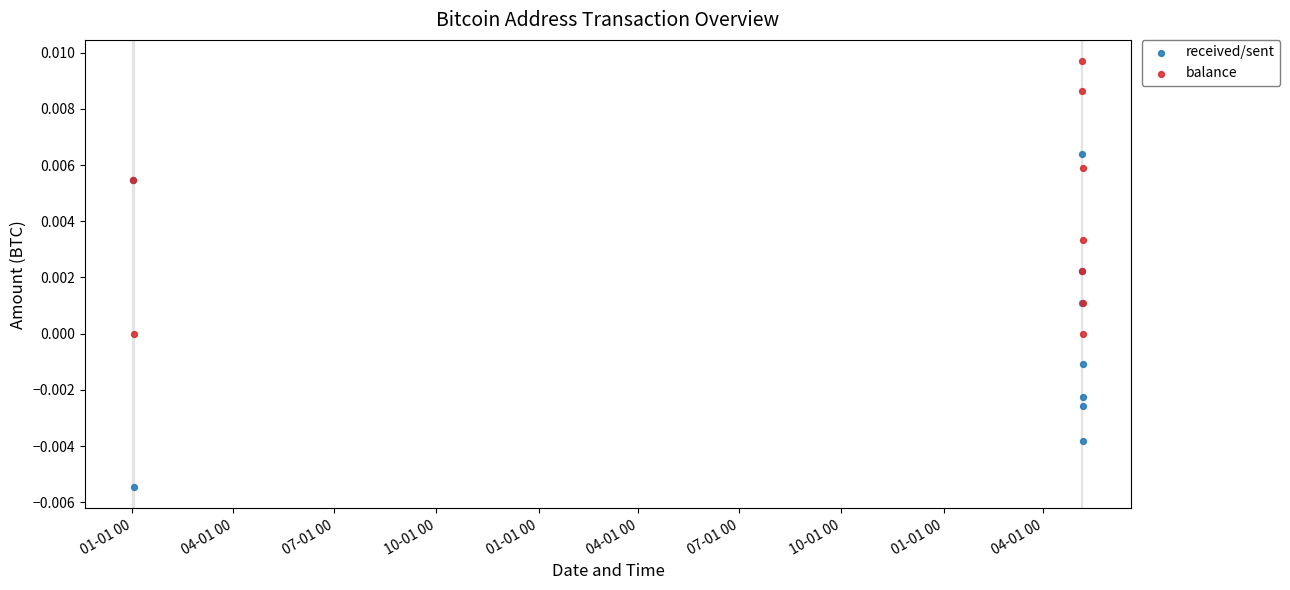

What are all the series names shown in the legend?

received/sent, balance